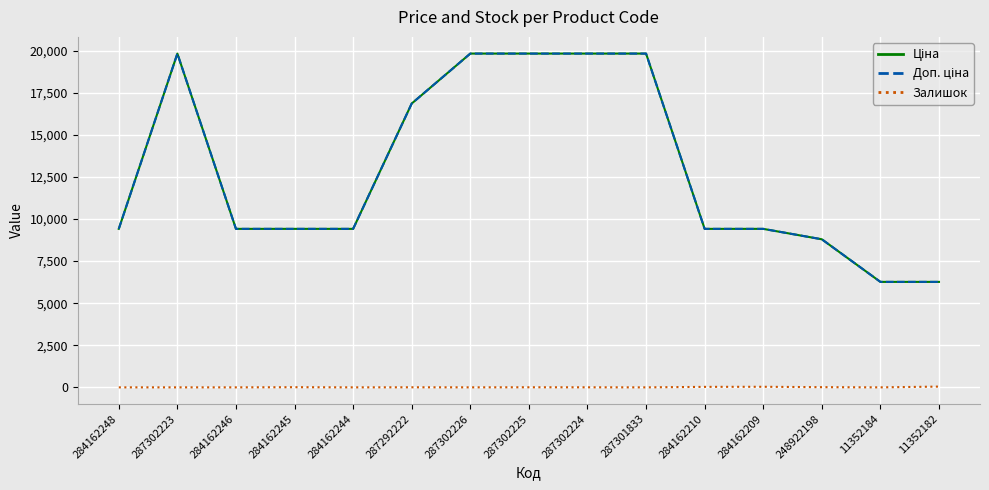

Rank the categories by Доп. ціна value from lowest to highest.

11352184, 11352182, 248922198, 284162248, 284162246, 284162245, 284162244, 284162210, 284162209, 287292222, 287302223, 287302226, 287302225, 287302224, 287301833